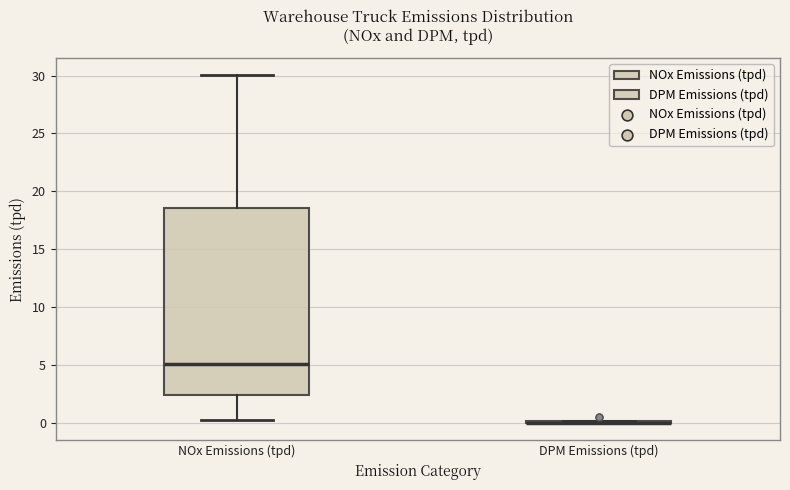

Reading left to right, read every box against the y-axis: the position of its median line, the range the box covers, and the ends of its whiskers. The values are not printed on the chart, so give them approximately, as read against the axis.

NOx Emissions (tpd): median 5.0, box 2.5 to 18.5, whiskers 0.5 to 30.0
DPM Emissions (tpd): box collapsed to a line at 0.0, whiskers 0.0 to 0.0